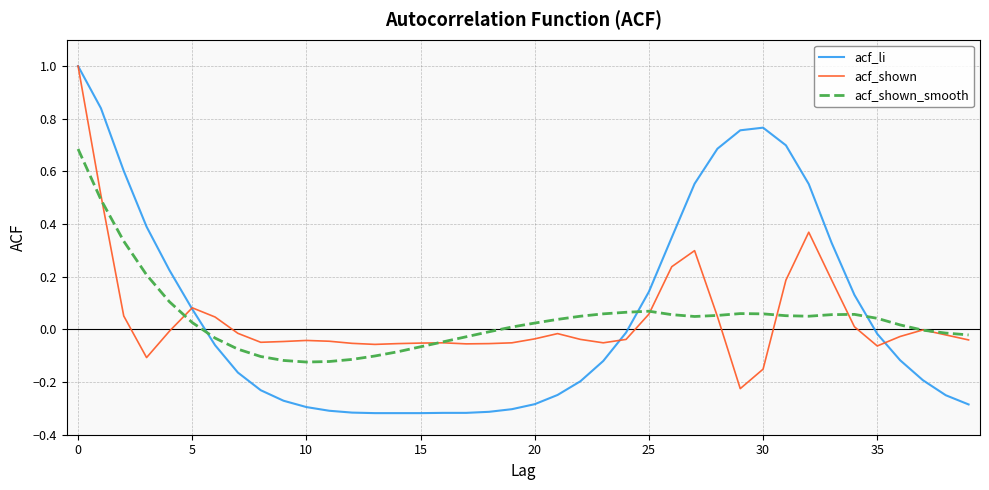

What is the highest value of the acf_shown series?

1.0